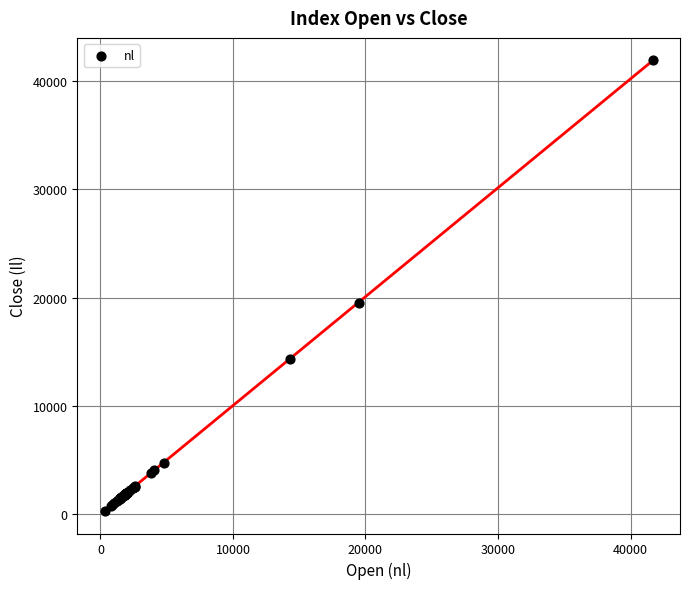

What Y value in the scatter plot is closest to 21104?

19531.6